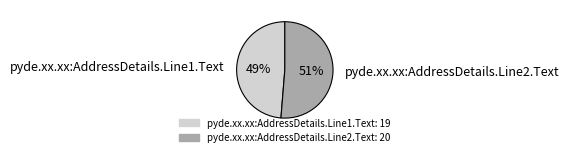

Rank the categories by value from lowest to highest.

pyde.xx.xx:AddressDetails.Line1.Text, pyde.xx.xx:AddressDetails.Line2.Text